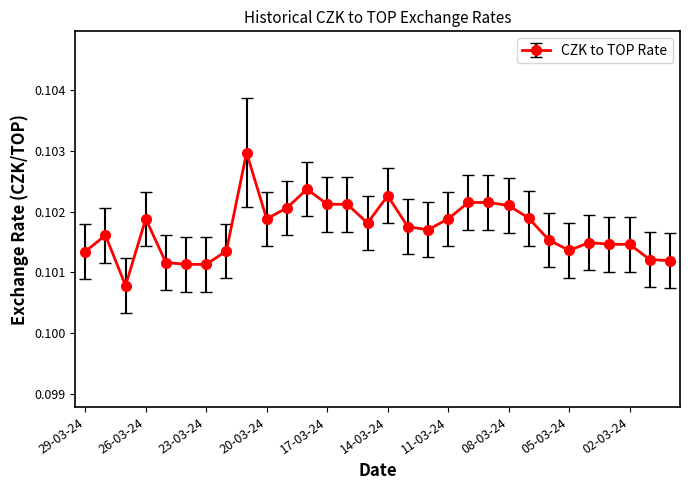

Count the values in the range 0 to 1.

30